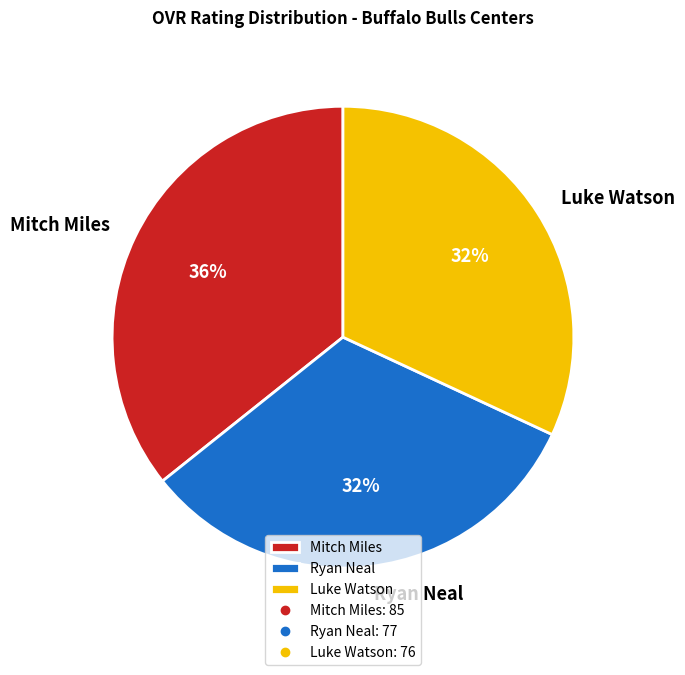

To the nearest percent, what percentage of the pie is Ryan Neal?

32%